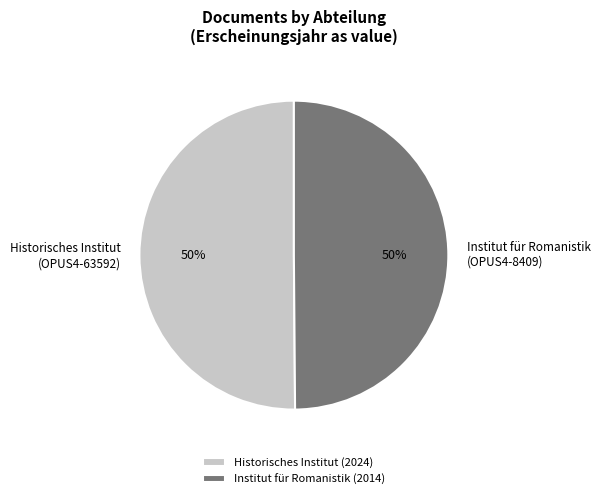

The Institut für Romanistik (2014) slice represents 50% of the pie. True or false?

True